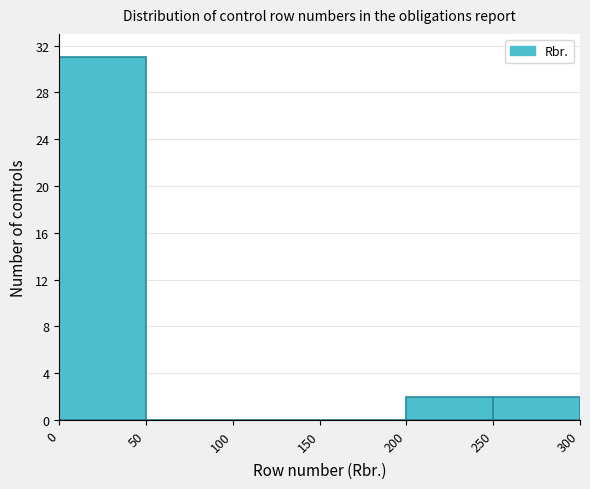

Reading left to right, transcribe this chart: for each bar, give the range it covers on the x-axis and its height. The values are not printed on the chart, so give them approximately, as read against the axis.

0 to 50: 31
50 to 100: 0
100 to 150: 0
150 to 200: 0
200 to 250: 2
250 to 300: 2